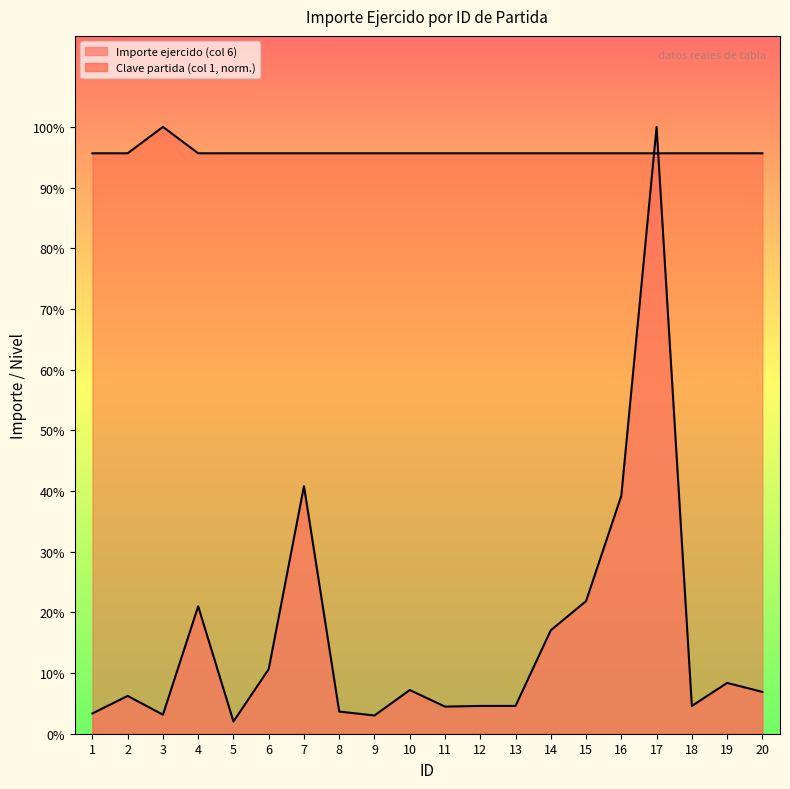

In Clave partida (col 1), how many points are higher than both neighbors (excluding endpoints)?

1